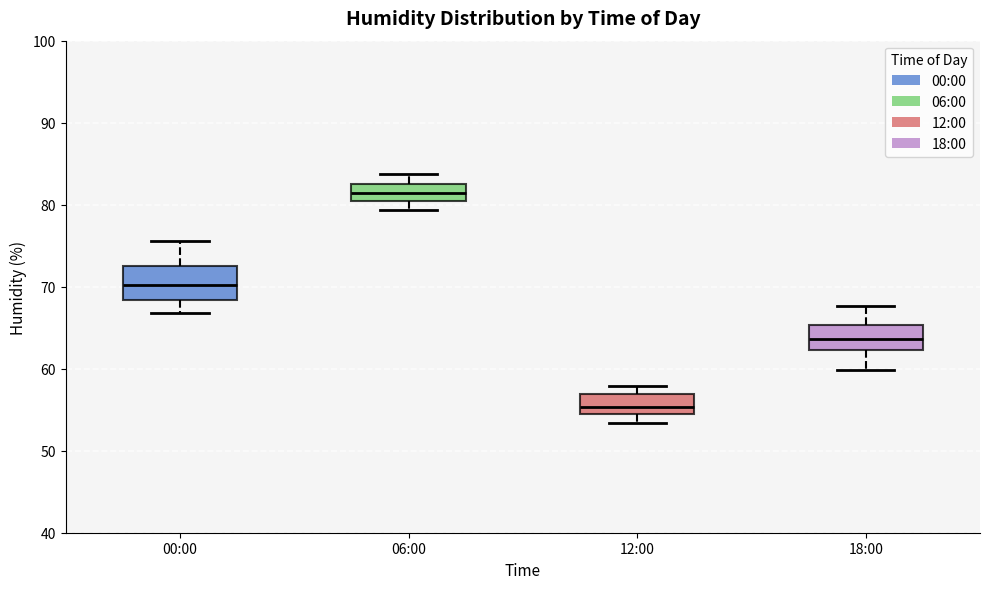

Reading left to right, transcribe this box plot: for each box, give where its median line is, the range the box spans, and where its two whiskers end, as read against the y-axis. The values are not printed on the chart, so give them approximately, as read against the axis.

00:00: median 70, box 68 to 73, whiskers 67 to 76
06:00: median 81, box 80 to 83, whiskers 79 to 84
12:00: median 55 (inside the box), box 55 to 57, whiskers 53 to 58
18:00: median 64, box 62 to 65, whiskers 60 to 68